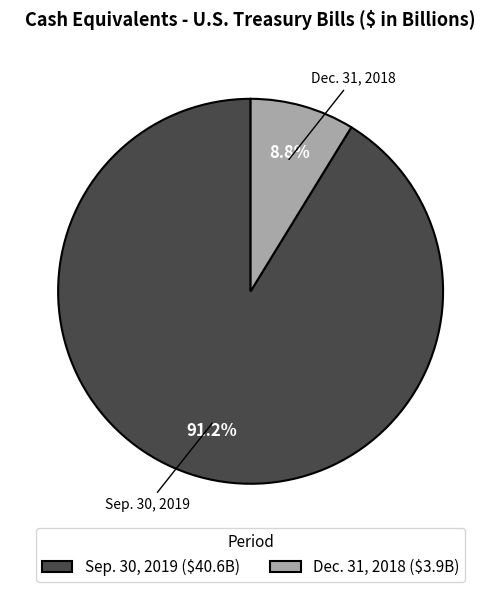

How much of the chart is everything except Sep. 30, 2019?

8.8%